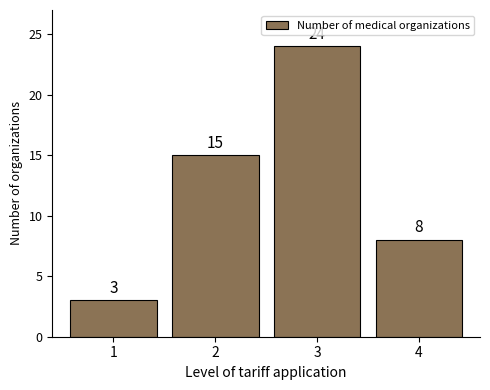

Reading right to left, what are all the values shown in this chart?

8	24	15	3